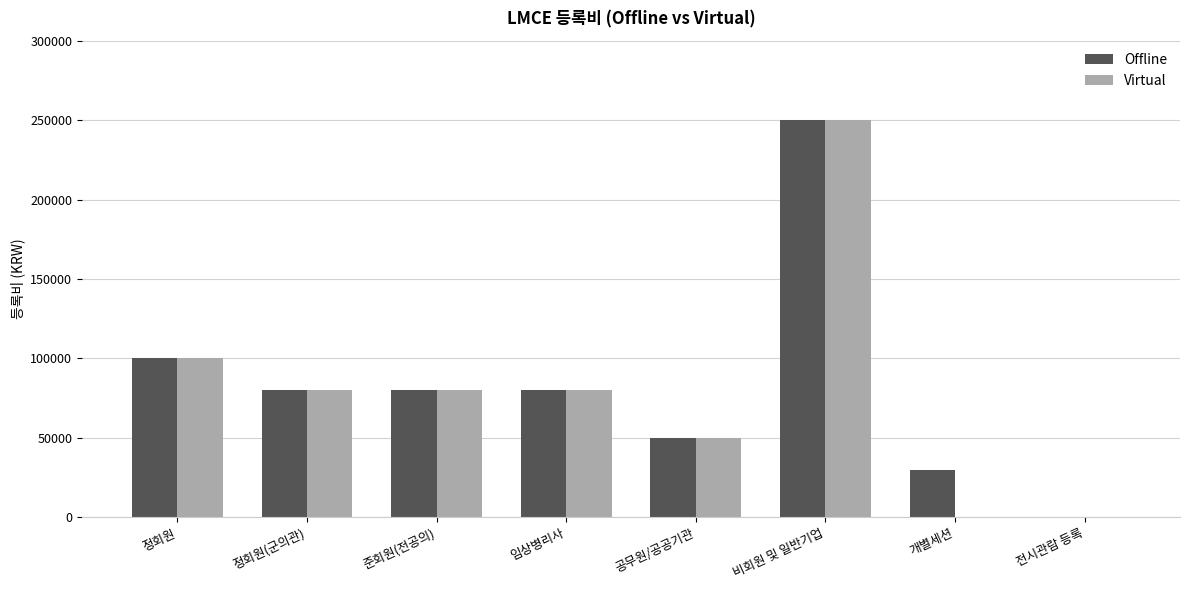

What is the maximum value for Offline?

250000